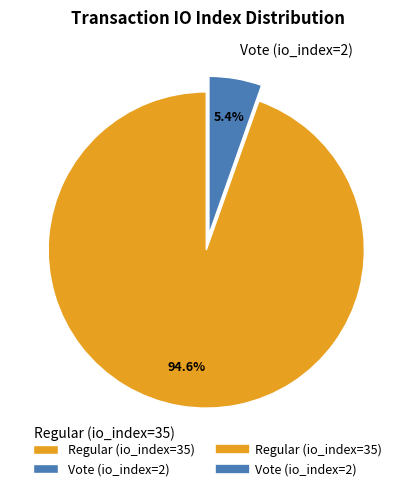

Rank the categories by value from highest to lowest.

Regular (io_index=35), Vote (io_index=2)